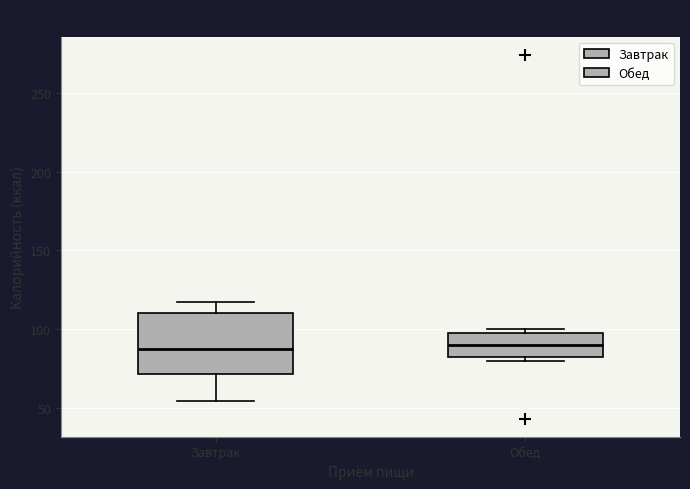

Where does the median line of the box for Обед sit on the y-axis? The values are not printed on the chart, so give them approximately, as read against the axis.

90